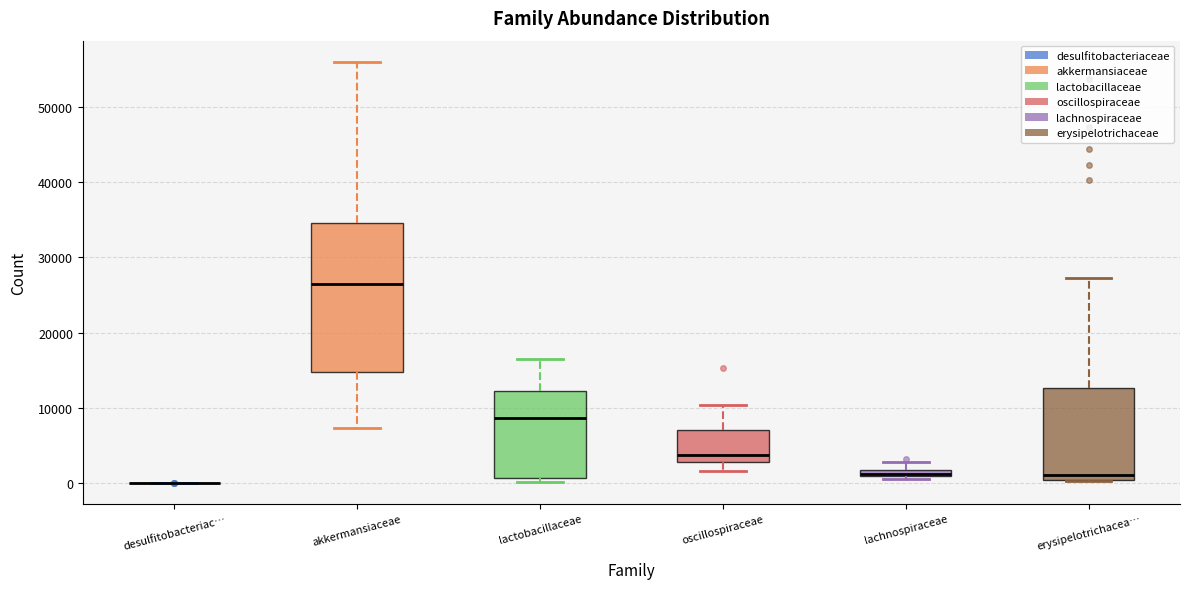

Comparing the boxes themselves (not the whiskers), which one is the tallest?

akkermansiaceae